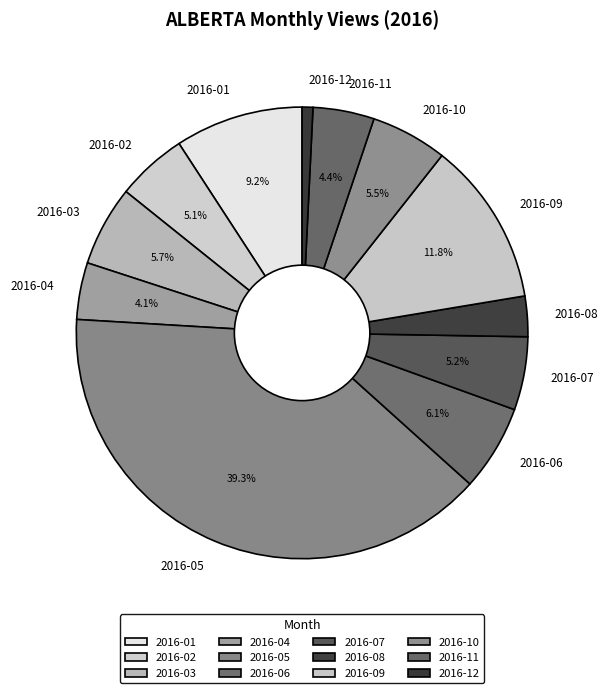

To the nearest percent, what is the average slice percentage?

8%